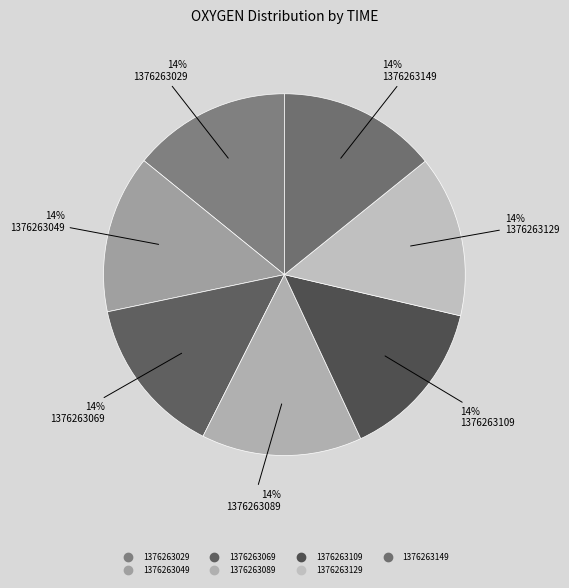

Count the number of slices in the pie.

7